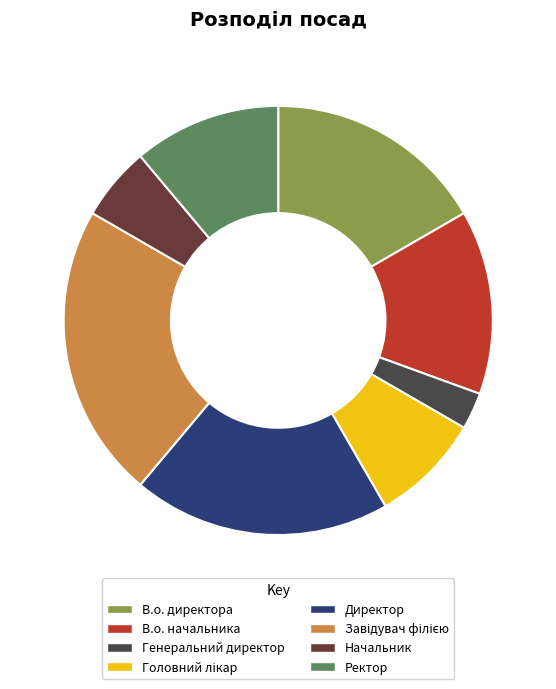

Is there any slice that represents more than half of the pie?

No